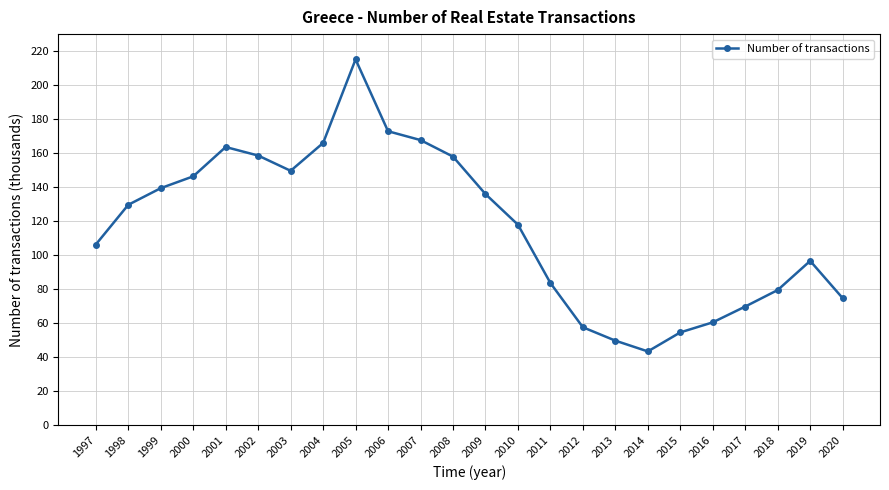

What is the difference between the maximum and minimum values?

171.7